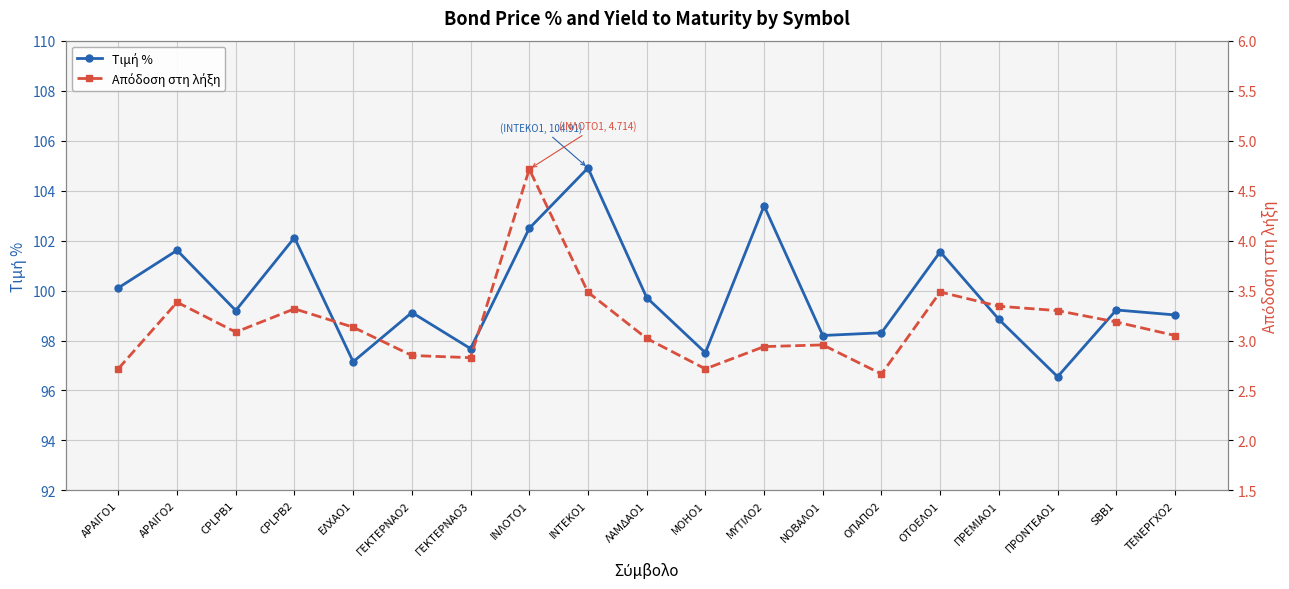

Rank the categories by Τιμή % value from highest to lowest.

ΙΝΤΕΚΟ1, ΜΥΤΙΛΟ2, ΙΝΛΟΤΟ1, CPLPB2, ΑΡΑΙΓΟ2, ΟΤΟΕΛΟ1, ΑΡΑΙΓΟ1, ΛΑΜΔΑΟ1, SBB1, CPLPB1, ΓΕΚΤΕΡΝΑΟ2, ΤΕΝΕΡΓΧΟ2, ΠΡΕΜΙΑΟ1, ΟΠΑΠΟ2, ΝΟΒΑΛΟ1, ΓΕΚΤΕΡΝΑΟ3, ΜΟΗΟ1, ΕΛΧΑΟ1, ΠΡΟΝΤΕΑΟ1